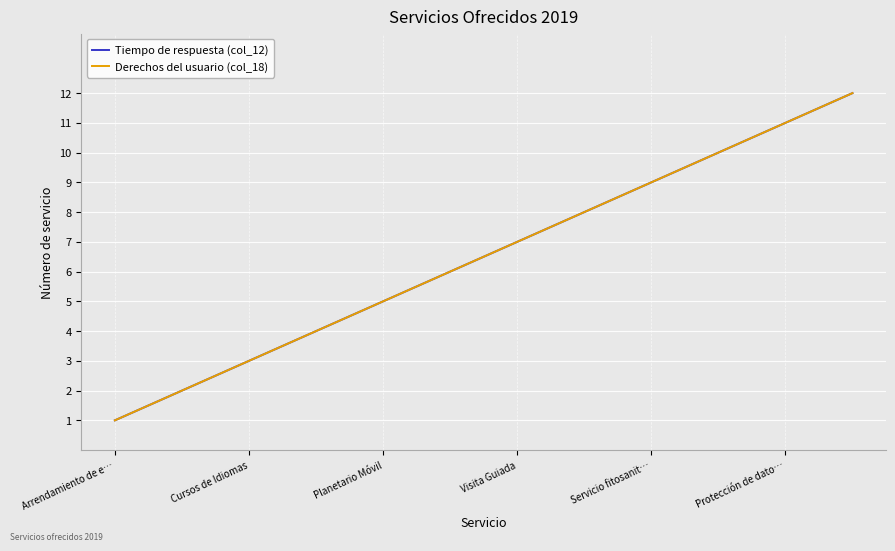

Is this an area chart (filled region under the line)?

No